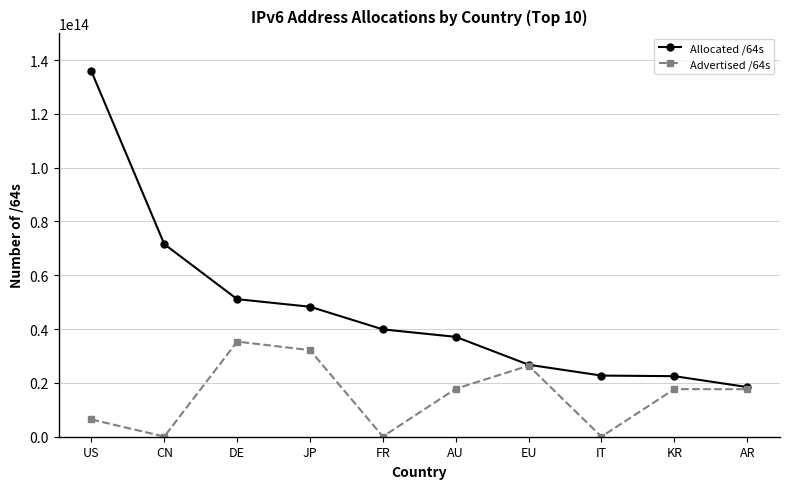

Does the chart have visible grid lines?

Yes